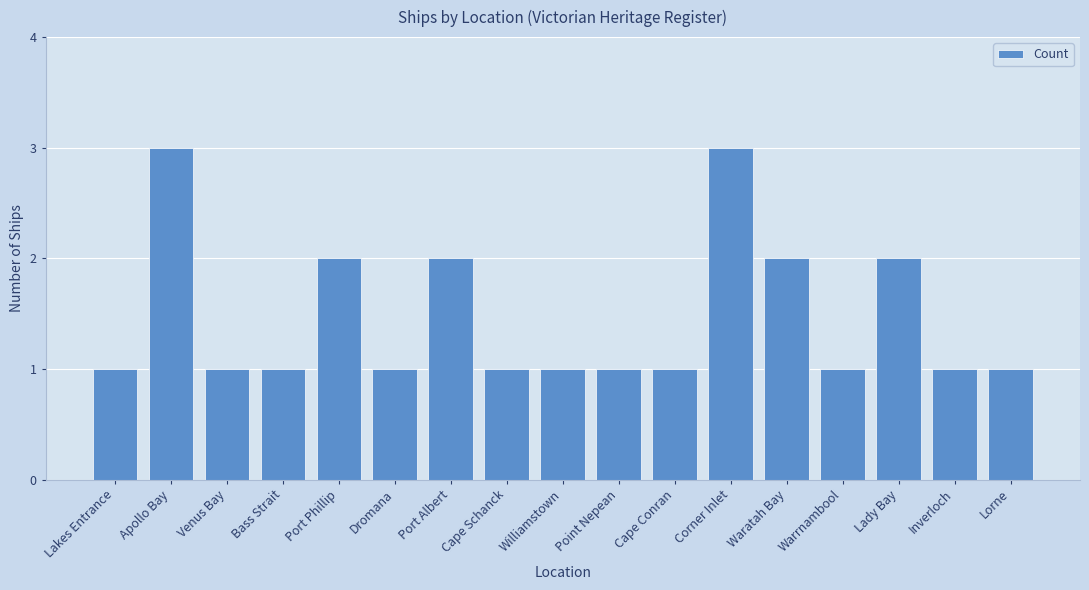

Reading right to left, list all the values displayed in this chart.

1	1	2	1	2	3	1	1	1	1	2	1	2	1	1	3	1